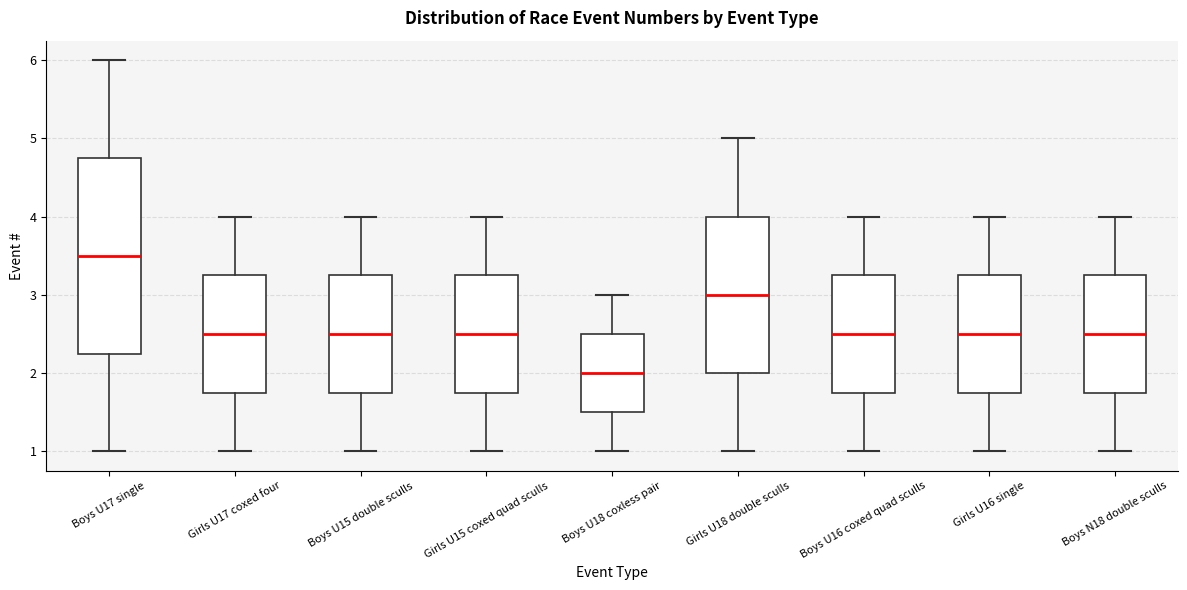

Reading left to right, read every box against the y-axis: the position of its median line, the range the box covers, and the ends of its whiskers. The values are not printed on the chart, so give them approximately, as read against the axis.

Boys U17 single: median 3.5, box 2.3 to 4.8, whiskers 1.0 to 6.0
Girls U17 coxed four: median 2.5, box 1.8 to 3.3, whiskers 1.0 to 4.0
Boys U15 double sculls: median 2.5, box 1.8 to 3.3, whiskers 1.0 to 4.0
Girls U15 coxed quad sculls: median 2.5, box 1.8 to 3.3, whiskers 1.0 to 4.0
Boys U18 coxless pair: median 2.0, box 1.5 to 2.5, whiskers 1.0 to 3.0
Girls U18 double sculls: median 3.0, box 2.0 to 4.0, whiskers 1.0 to 5.0
Boys U16 coxed quad sculls: median 2.5, box 1.8 to 3.3, whiskers 1.0 to 4.0
Girls U16 single: median 2.5, box 1.8 to 3.3, whiskers 1.0 to 4.0
Boys N18 double sculls: median 2.5, box 1.8 to 3.3, whiskers 1.0 to 4.0